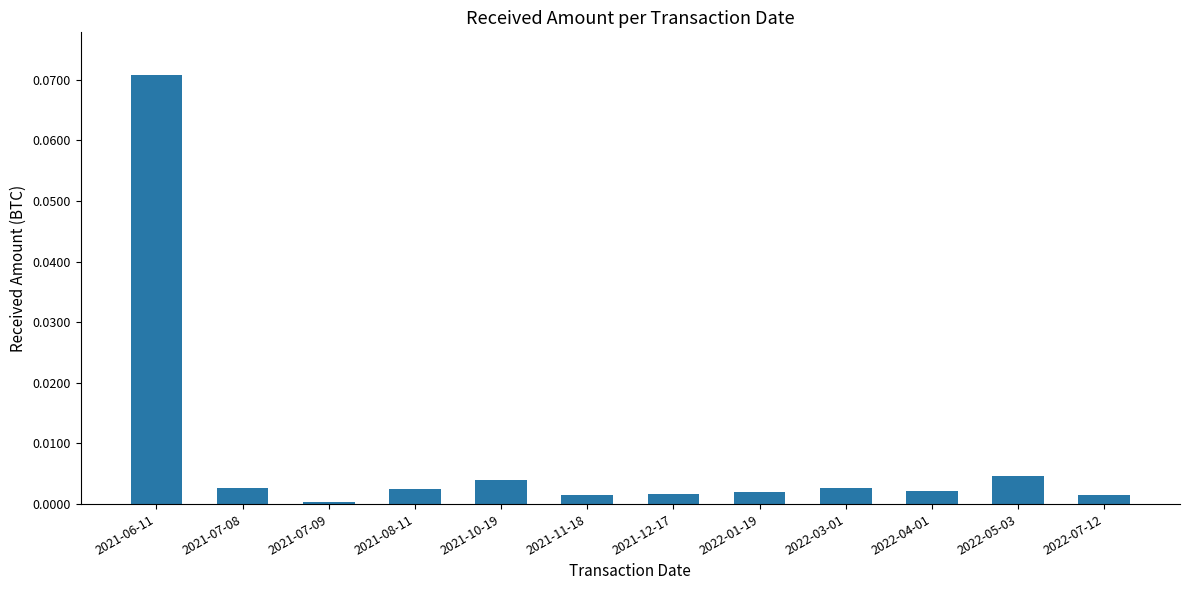

The chart shows a value of 0.0 at 2021-07-08. True or false?

True